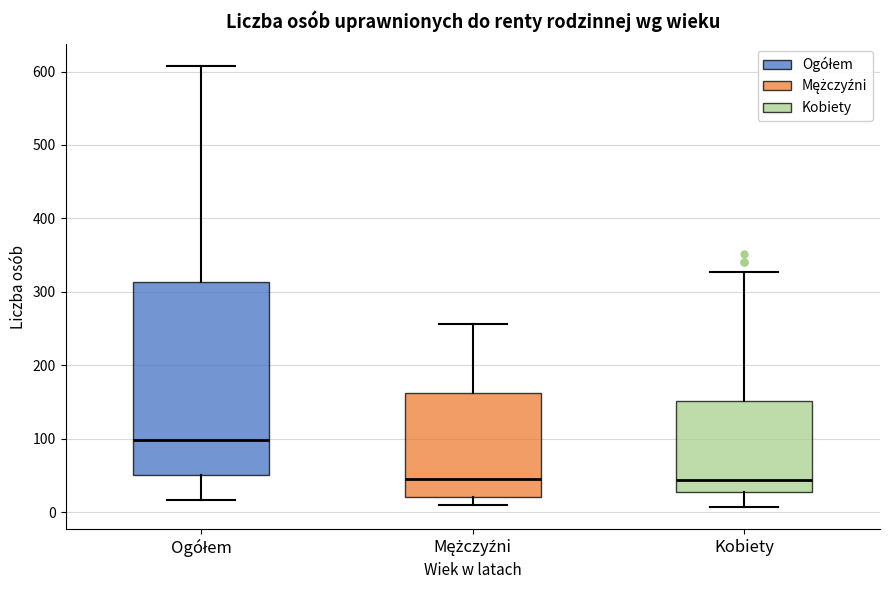

Where is the lower edge of the box for Kobiety on the y-axis? The values are not printed on the chart, so give them approximately, as read against the axis.

30